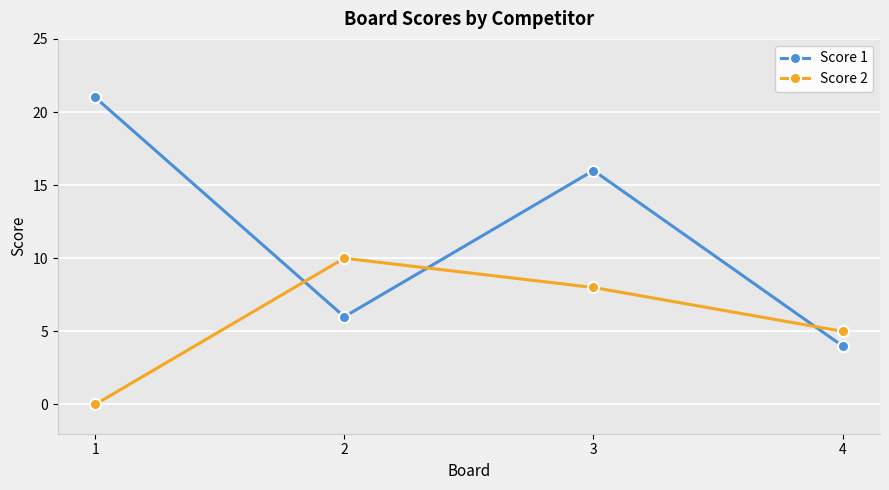

Rank the categories by Score 1 value from highest to lowest.

1, 3, 2, 4